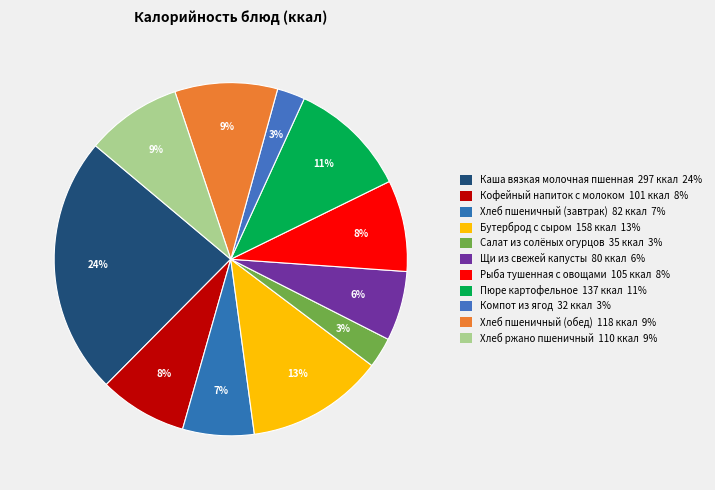

What is the largest slice in the pie chart?

Каша вязкая молочная пшенная